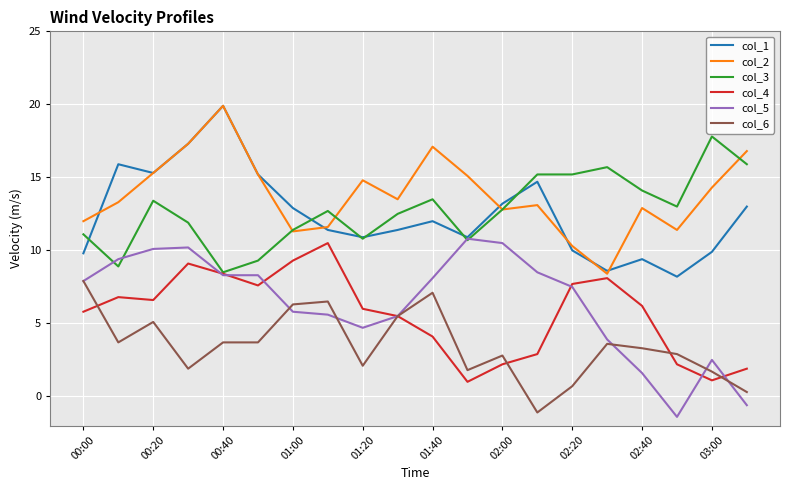

Which series has the largest total across all categories?

col_2